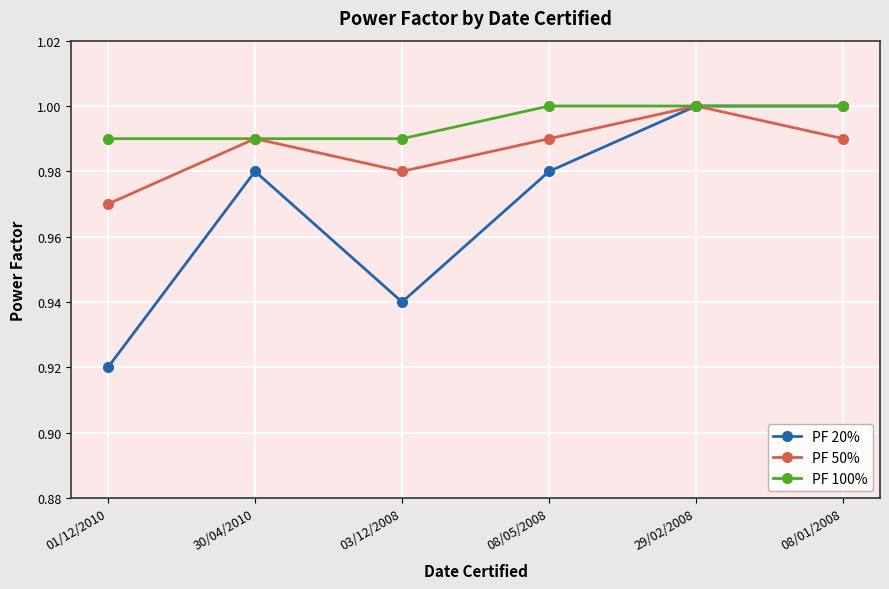

At which category is the sum across all series the highest?

29/02/2008